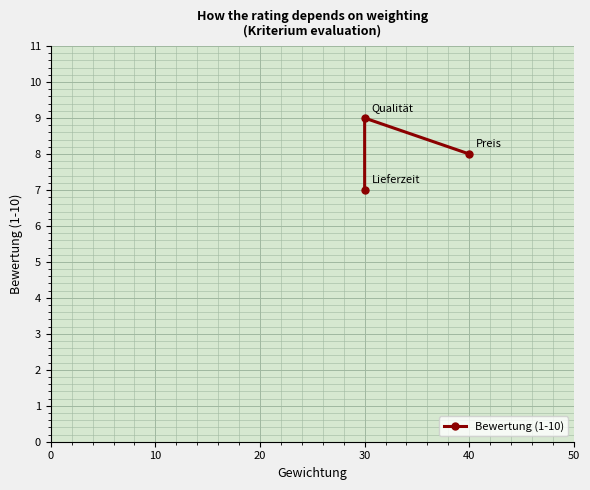

What is the sum of all values?

24